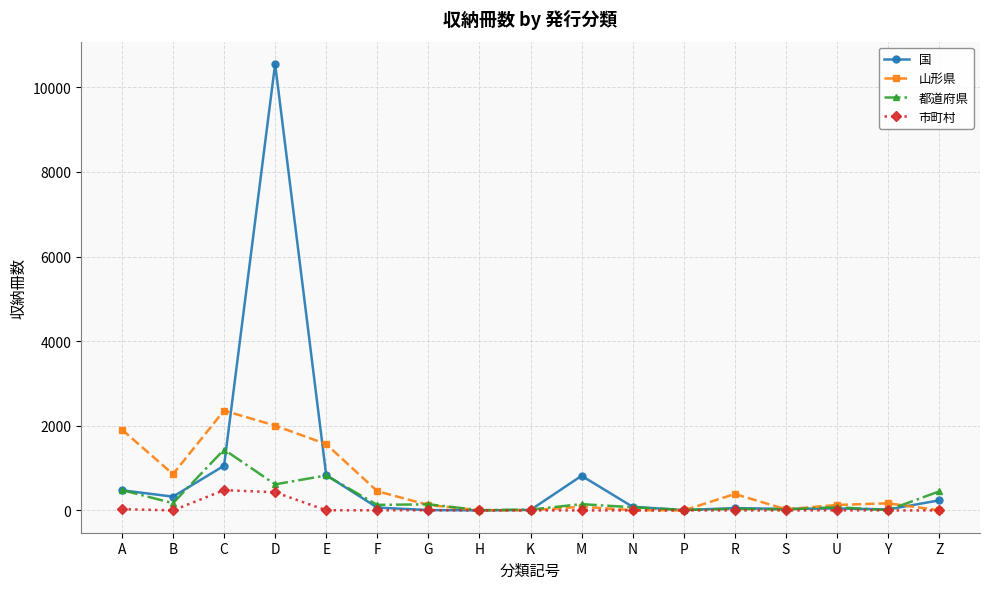

What is the value of the 国 point at the 9th from the left?

11